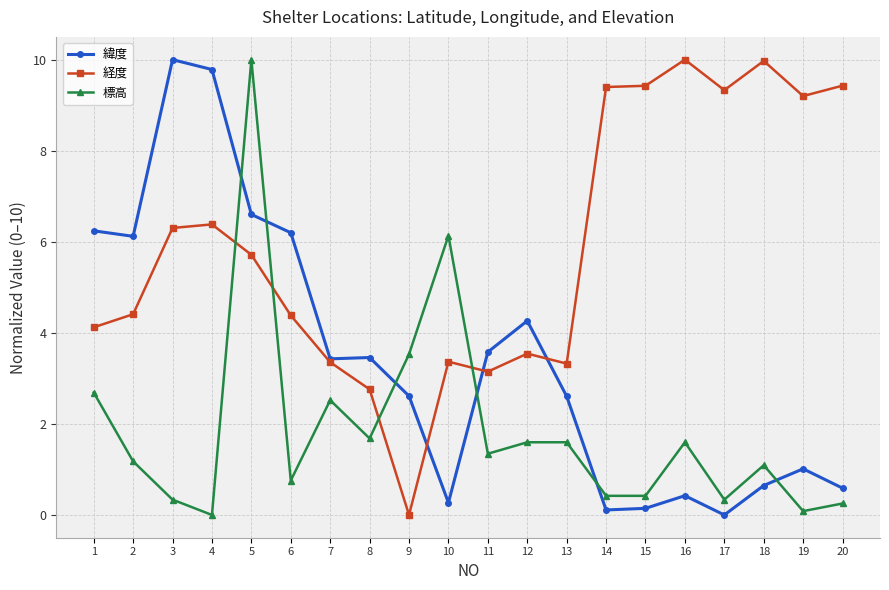

What is the average value of the 緯度 series?

3.4